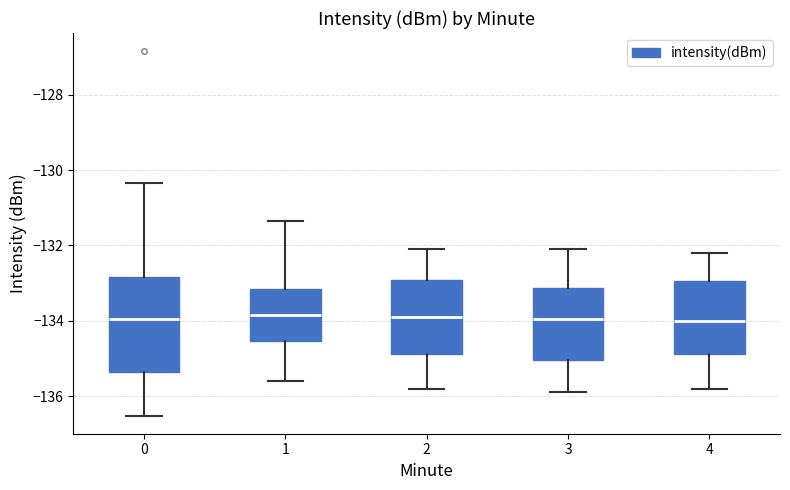

Where does the median line of the box at x = 1 sit on the y-axis? The values are not printed on the chart, so give them approximately, as read against the axis.

-133.8